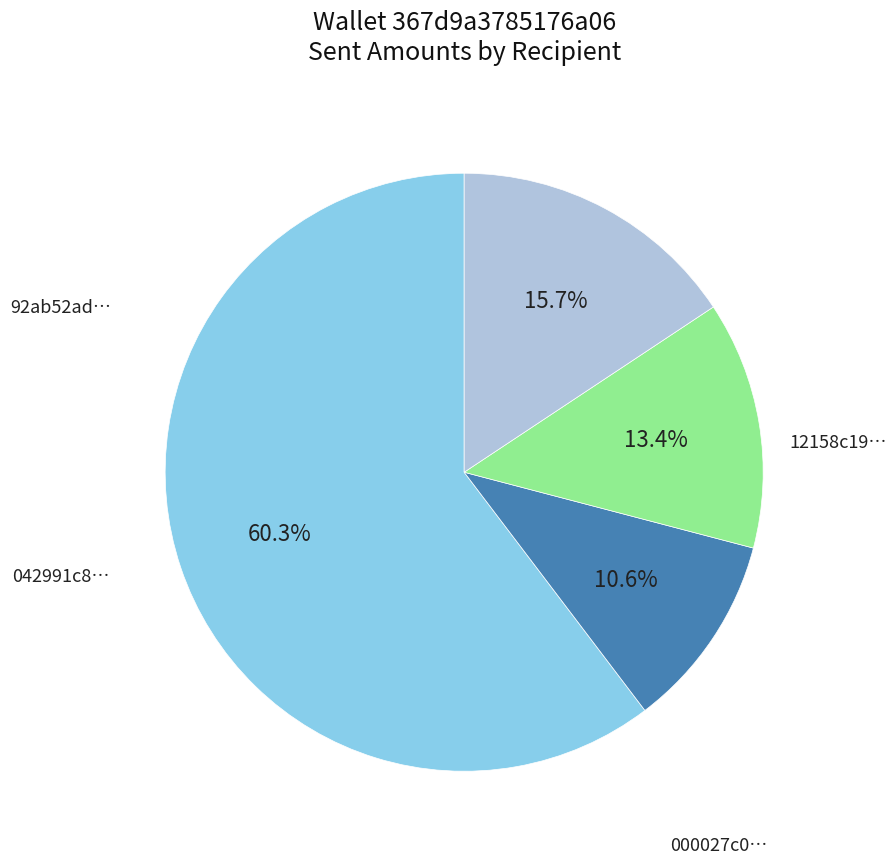

To the nearest percent, what is the difference between the largest and smallest slice percentages?

50%